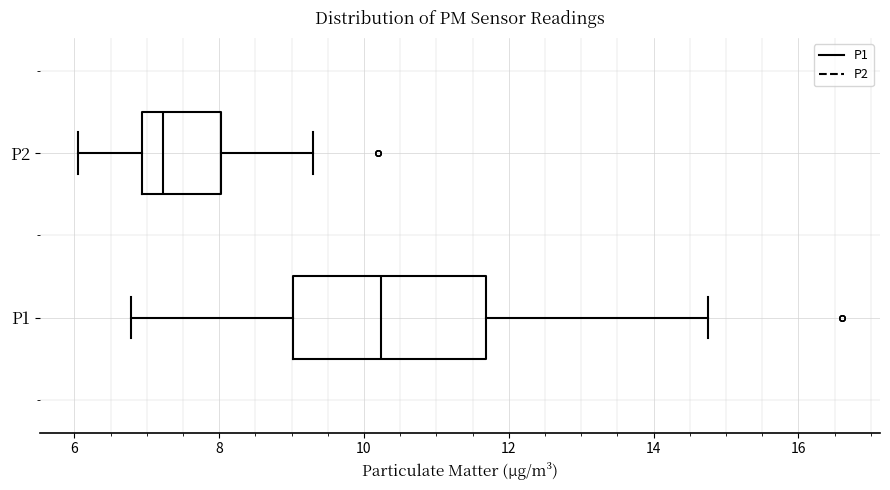

Reading bottom to top, read every box against the x-axis: the position of its median line, the range the box covers, and the ends of its whiskers. The values are not printed on the chart, so give them approximately, as read against the axis.

P1: median 10.2, box 9.0 to 11.6, whiskers 6.8 to 14.8
P2: median 7.2, box 7.0 to 8.0, whiskers 6.0 to 9.4